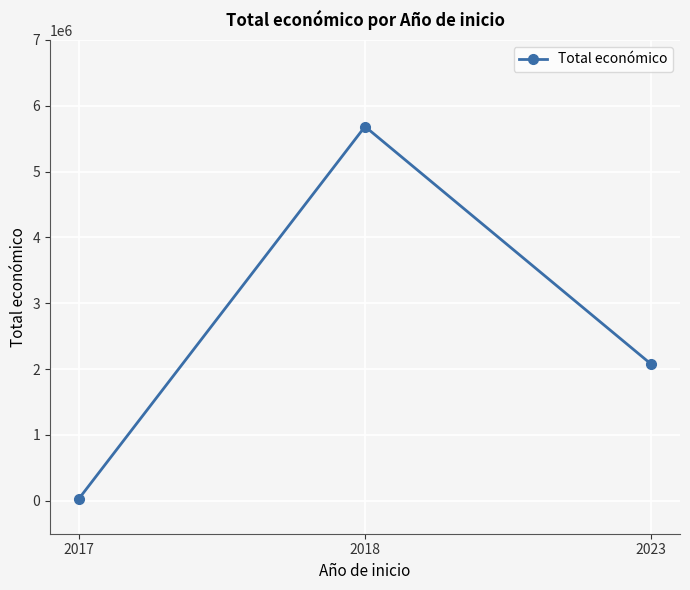

What is the difference between the values at 2017 and 2018?

5658682